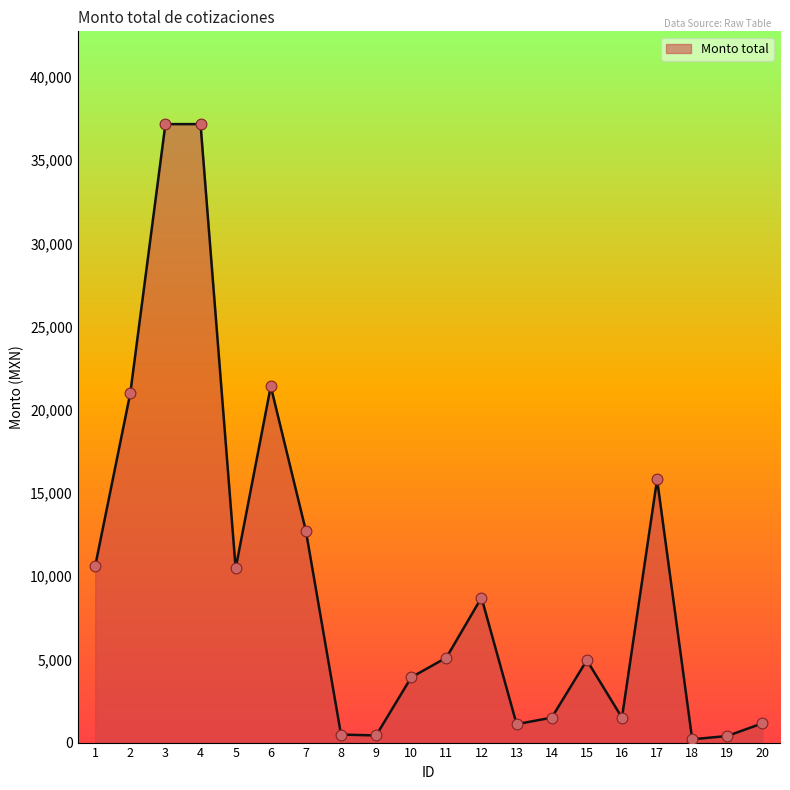

What is the ratio of the value at 16 to the value at 2?

0.1